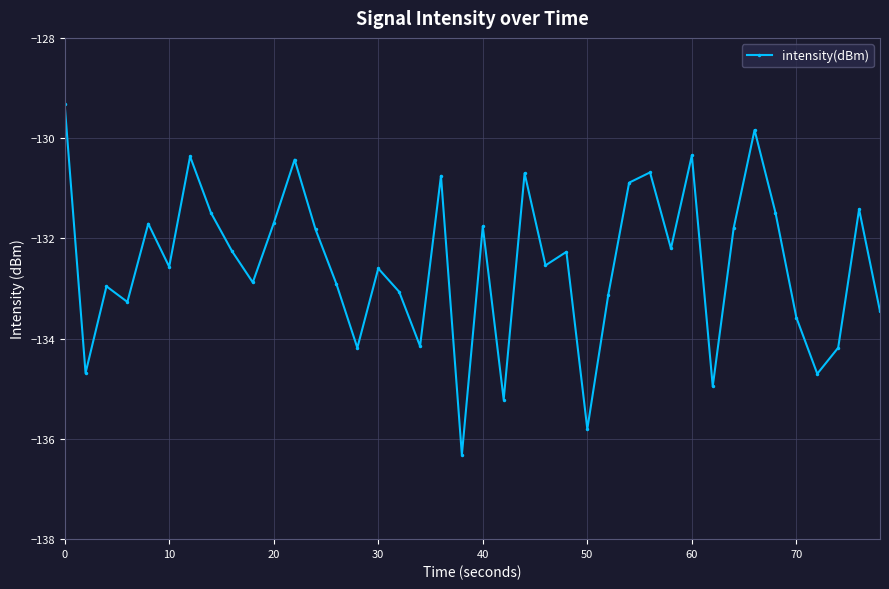

What is the minimum value shown in the chart?

-136.3